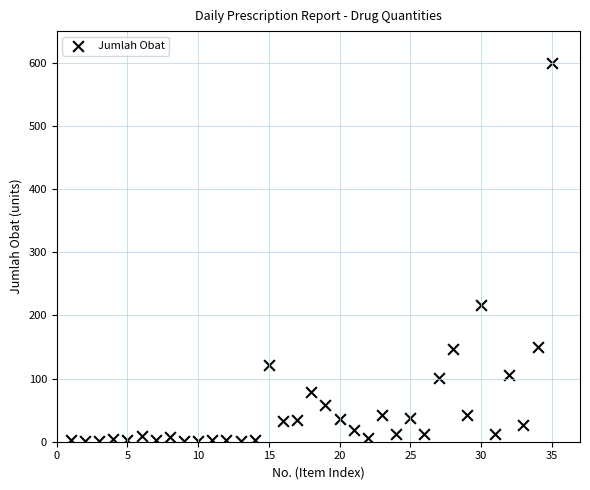

What Y value in the scatter plot is closest to 300?

216